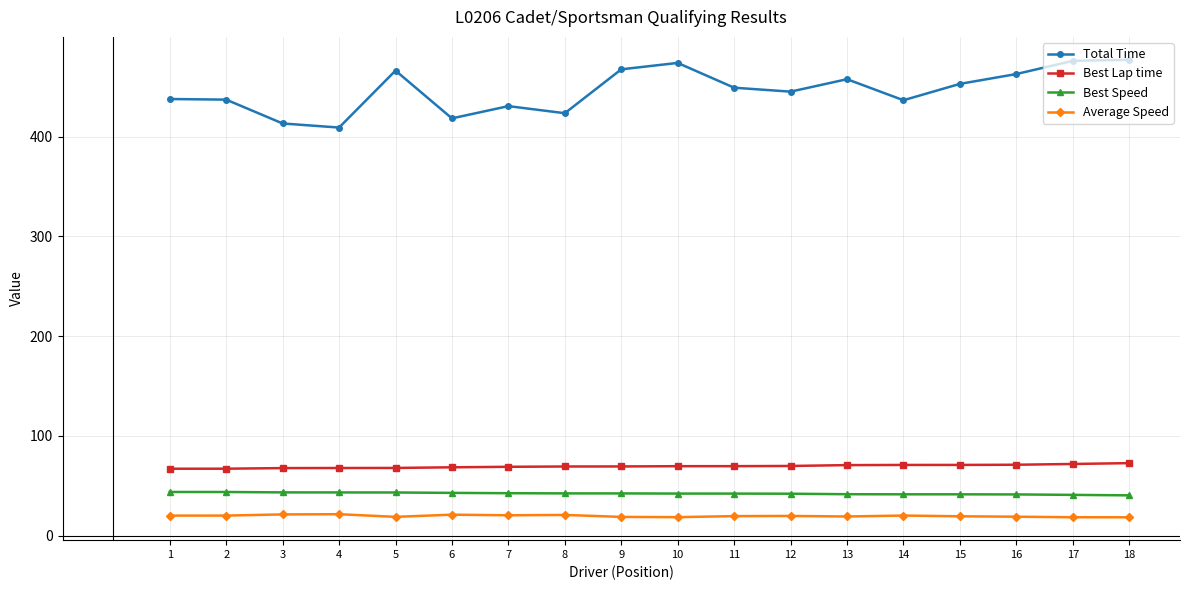

What is the approximate value of Average Speed at 3?

21.4